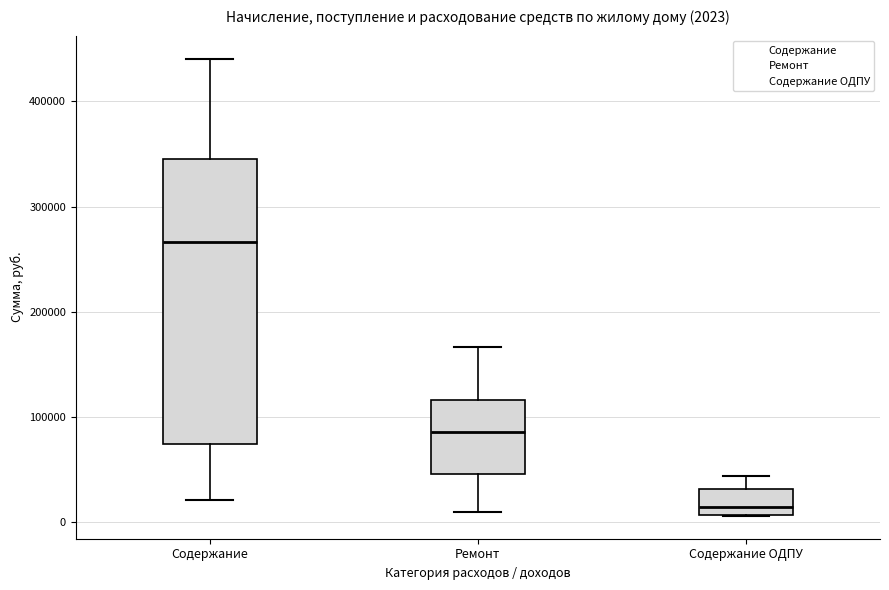

Which box is the tallest, from its lower edge to its upper edge?

Содержание